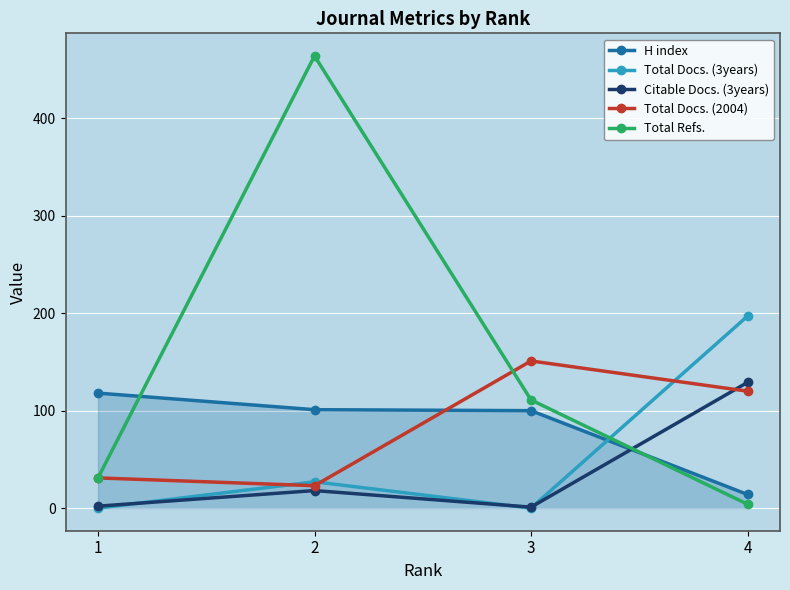

At 4, list the series in order from largest to smallest.

Total Docs. (3years), Citable Docs. (3years), Total Docs. (2004), H index, Total Refs.